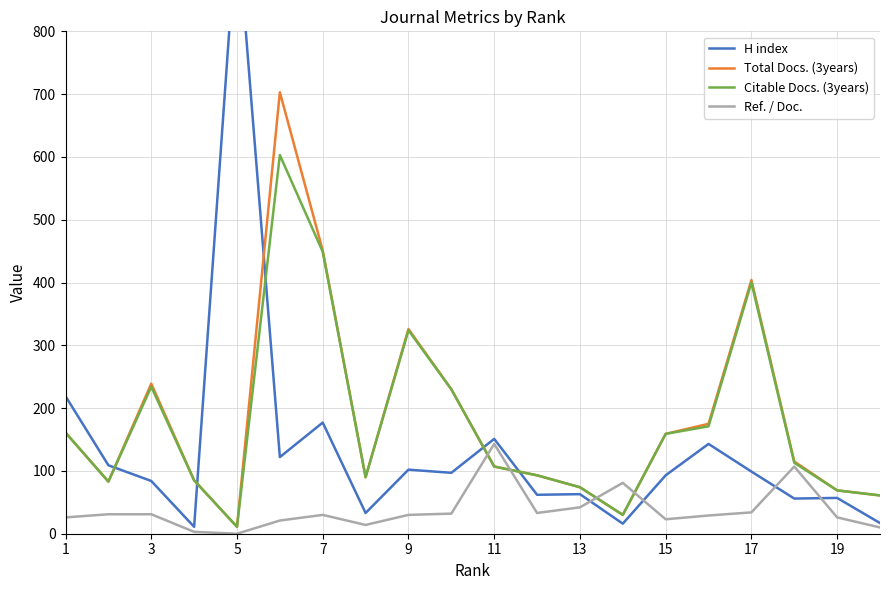

How many lines are shown in the chart?

4